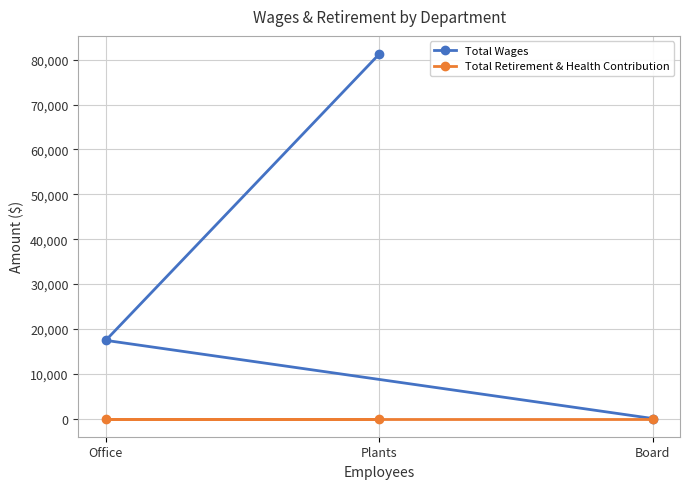

What are all the series names shown in the legend?

Total Wages, Total Retirement & Health Contribution